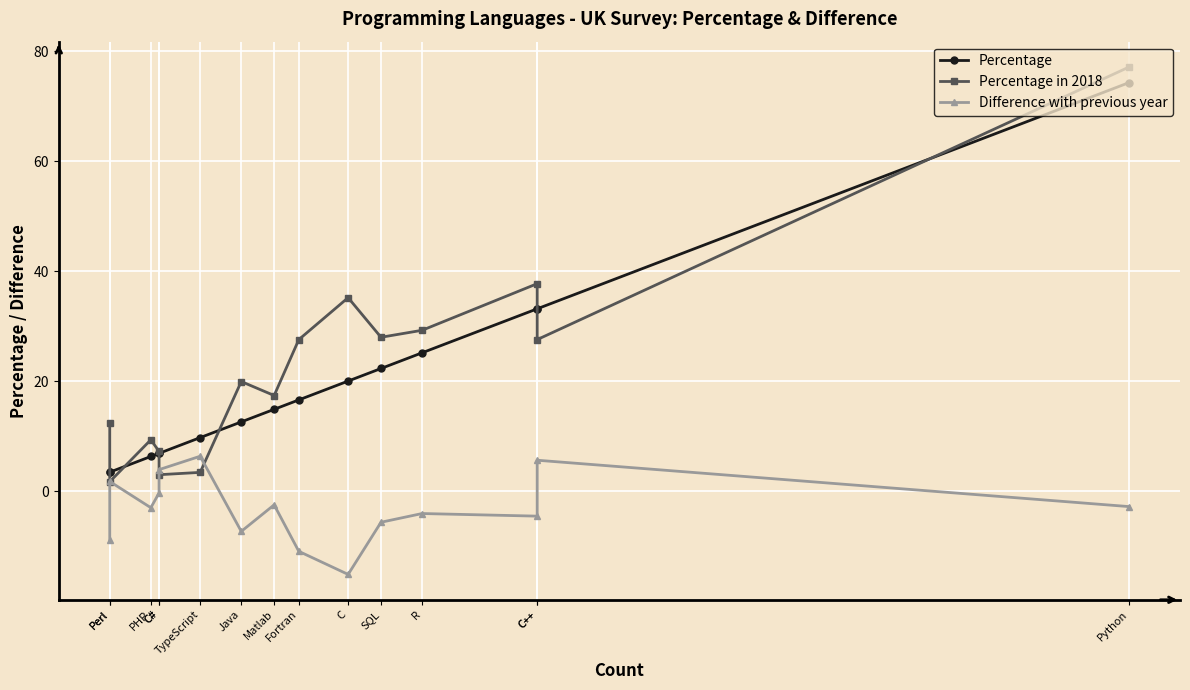

What is the sum of all Percentage values?

288.6